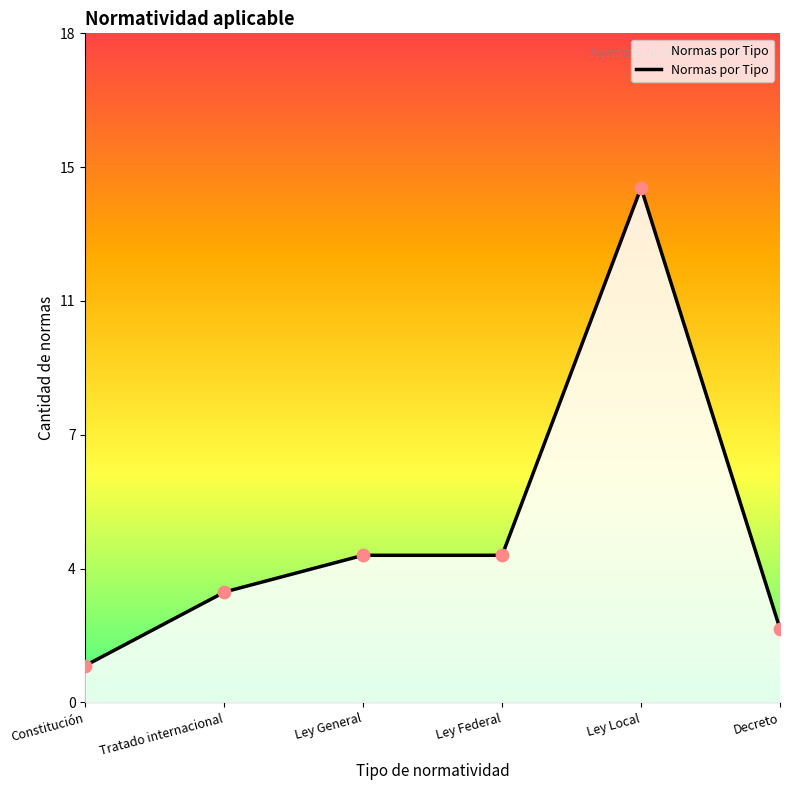

Which has a higher value, Ley General or Ley Federal?

Ley General